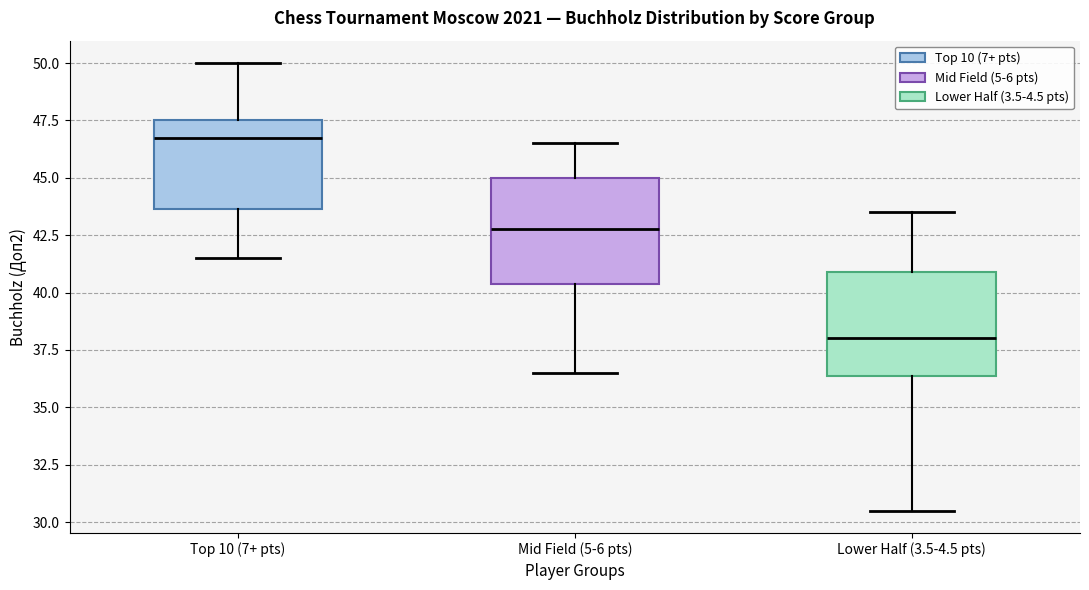

Reading left to right, transcribe this box plot: for each box, give where its median line is, the range the box spans, and where its two whiskers end, as read against the y-axis. The values are not printed on the chart, so give them approximately, as read against the axis.

Top 10 (7+ pts): median 47.0, box 43.5 to 47.5, whiskers 41.5 to 50.0
Mid Field (5-6 pts): median 43.0, box 40.5 to 45.0, whiskers 36.5 to 46.5
Lower Half (3.5-4.5 pts): median 38.0, box 36.5 to 41.0, whiskers 30.5 to 43.5